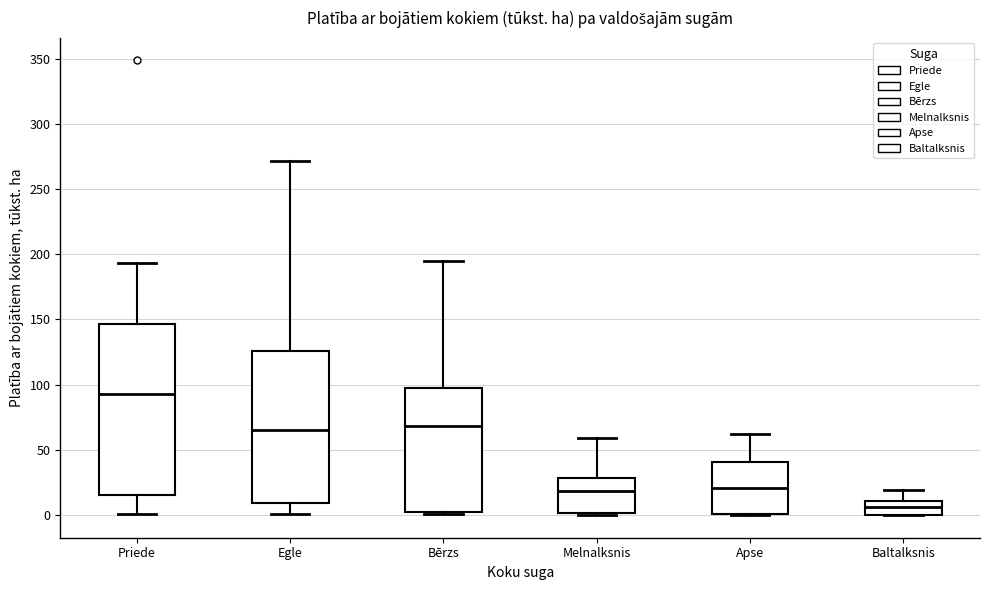

Reading left to right, transcribe this box plot: for each box, give where its median line is, the range the box spans, and where its two whiskers end, as read against the y-axis. The values are not printed on the chart, so give them approximately, as read against the axis.

Priede: median 95, box 15 to 145, whiskers 0 to 195
Egle: median 65, box 10 to 125, whiskers 0 to 270
Bērzs: median 70, box 0 to 100, whiskers 0 (just below the box's lower edge) to 195
Melnalksnis: median 20, box 0 to 30, whiskers 0 to 60
Apse: median 20, box 0 to 40, whiskers 0 to 65
Baltalksnis: median 5, box 0 to 10, whiskers 0 to 20